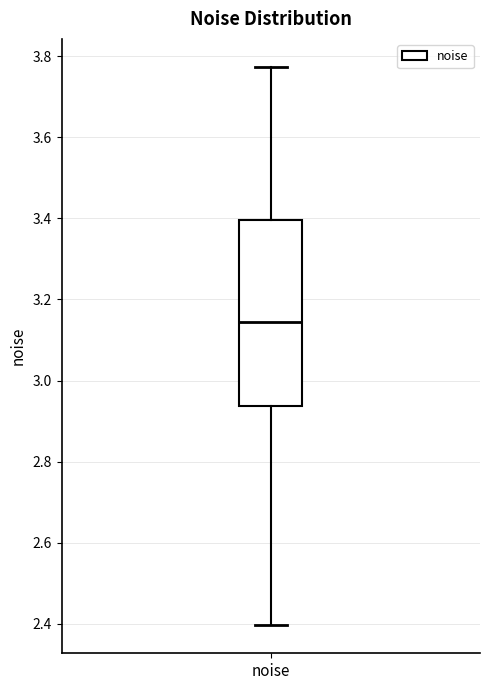

Read this box plot against the y-axis: the position of the median line, the range covered by the box, and the ends of both whiskers. The values are not printed on the chart, so give them approximately, as read against the axis.

median 3.14, box 2.94 to 3.40, whiskers 2.40 to 3.78